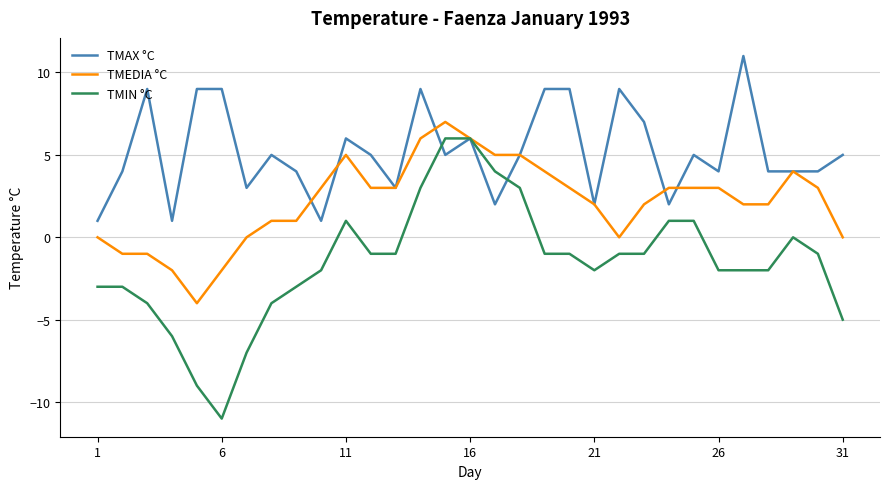

What is the difference between the maximum and minimum values in the TMIN °C series?

17